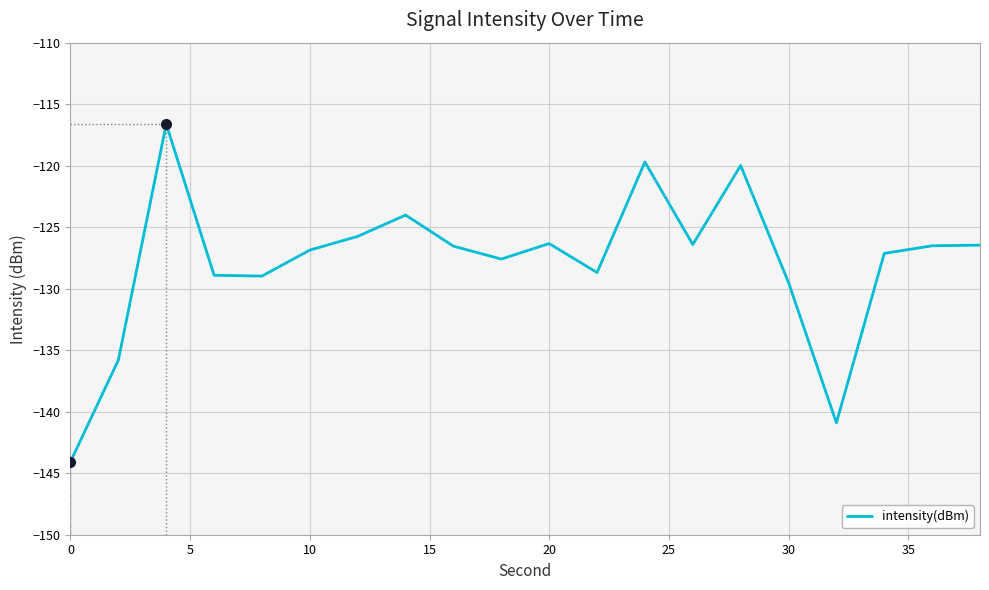

What is the smallest value displayed?

-144.1